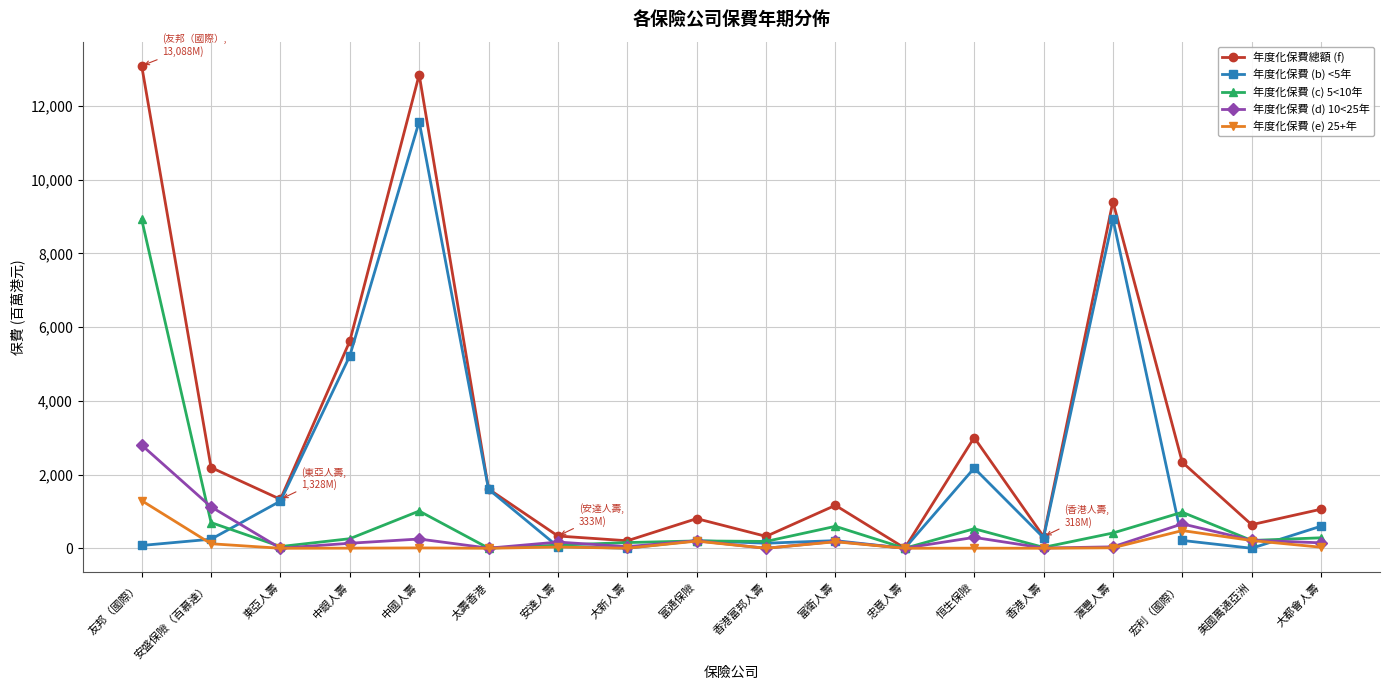

What is the label of the 8th point from the left?

大新人壽